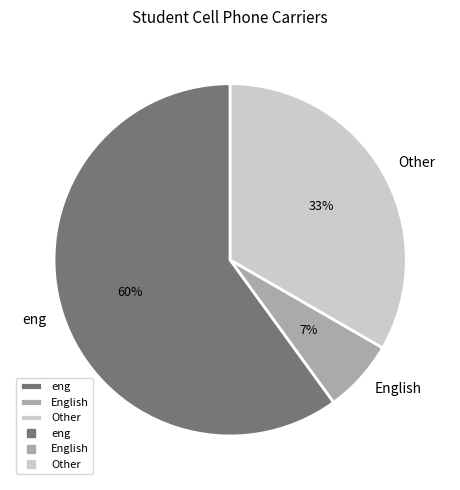

What percentage is the Other slice, to the nearest percent?

33%